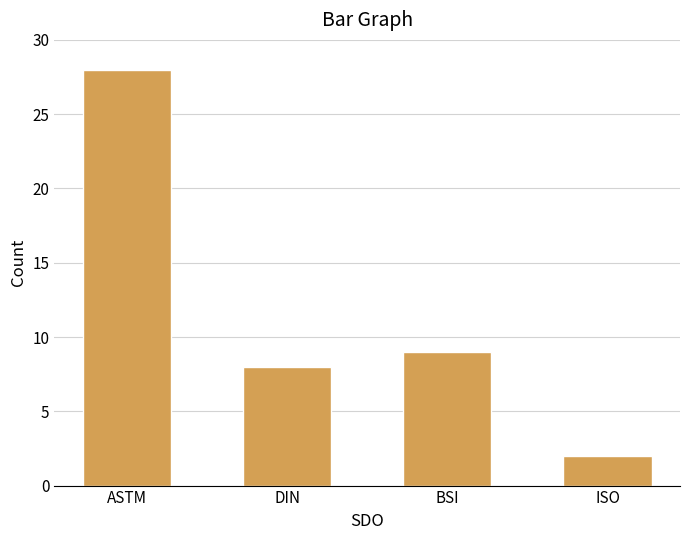

True or false: the data shows 28 at ASTM.

True